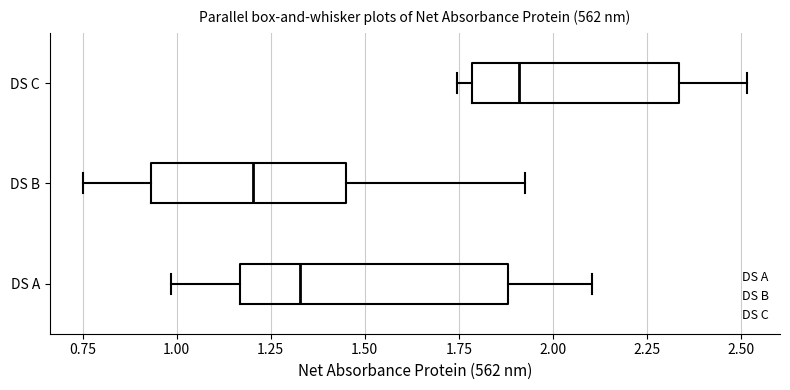

Reading bottom to top, read every box against the x-axis: the position of its median line, the range the box covers, and the ends of its whiskers. The values are not printed on the chart, so give them approximately, as read against the axis.

DS A: median 1.35, box 1.15 to 1.90, whiskers 1.00 to 2.10
DS B: median 1.20, box 0.95 to 1.45, whiskers 0.75 to 1.95
DS C: median 1.90, box 1.80 to 2.35, whiskers 1.75 to 2.50